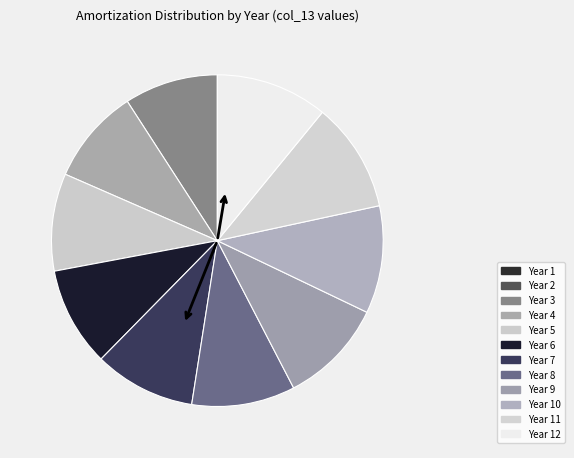

Is there any slice that represents more than half of the pie?

No